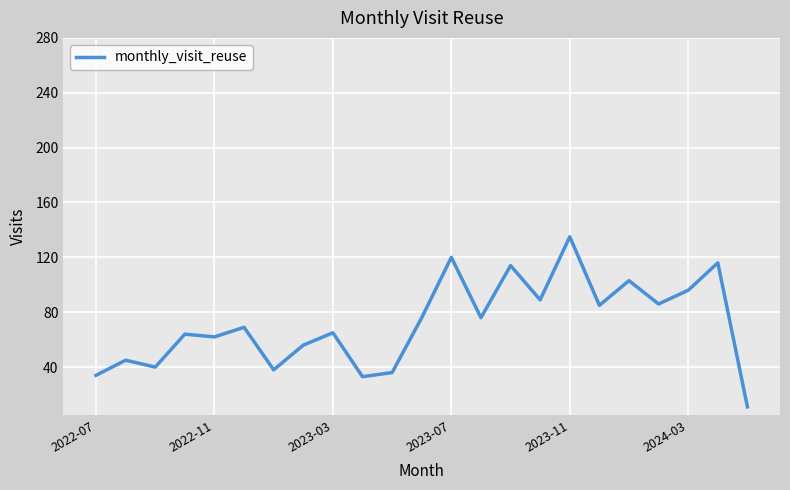

What is the difference between the maximum and minimum values?

124